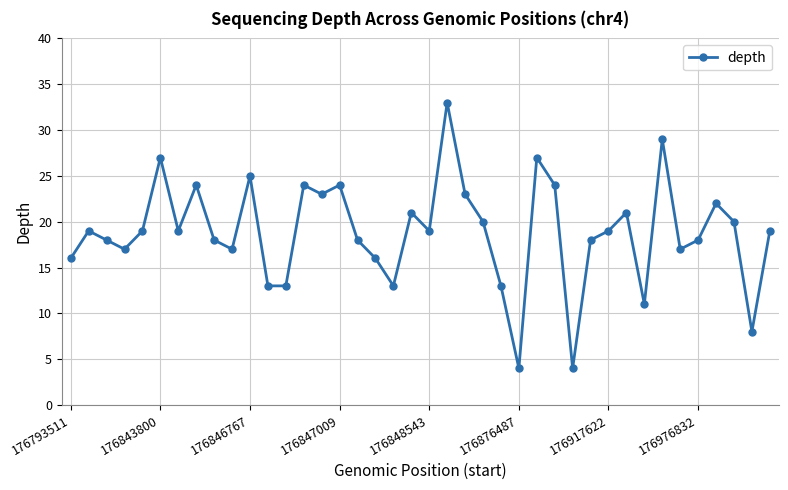

What is the value of the 38th point from the left?

20